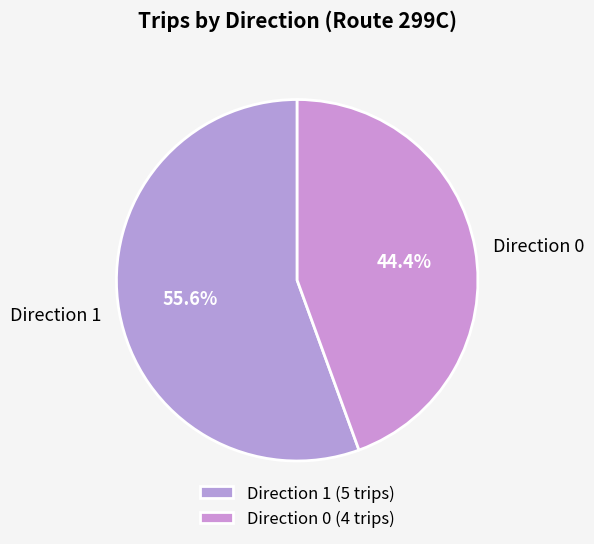

How many segments does this pie chart have?

2